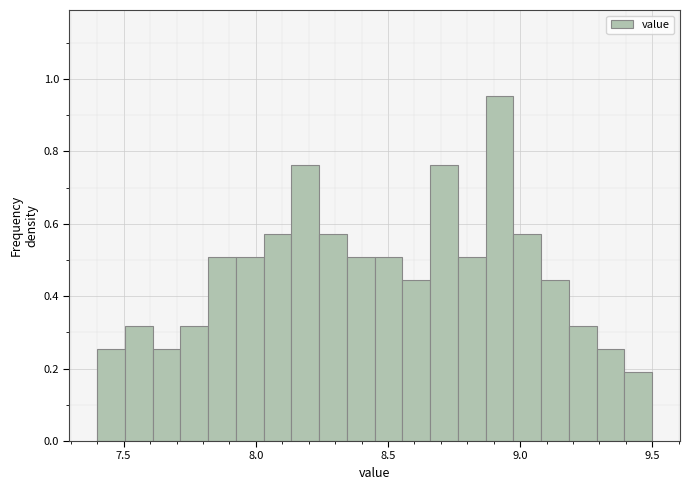

Around what value on the x-axis is the tallest bar? Give the approximate position of its centre, as read against the axis.

8.90